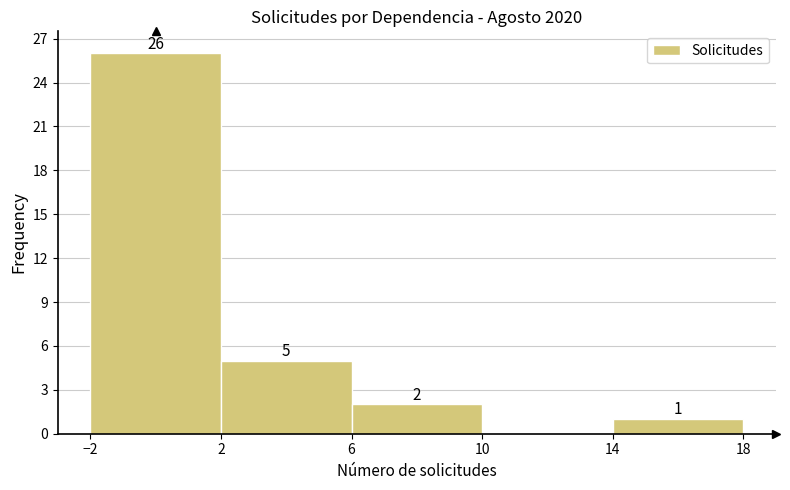

Which range on the x-axis has the tallest bar?

-2 to 2